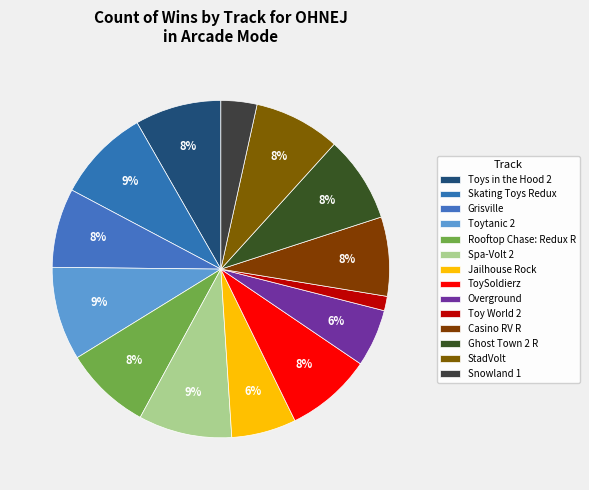

To the nearest percent, what is the combined percentage of Ghost Town 2 R and Casino RV R?

16%